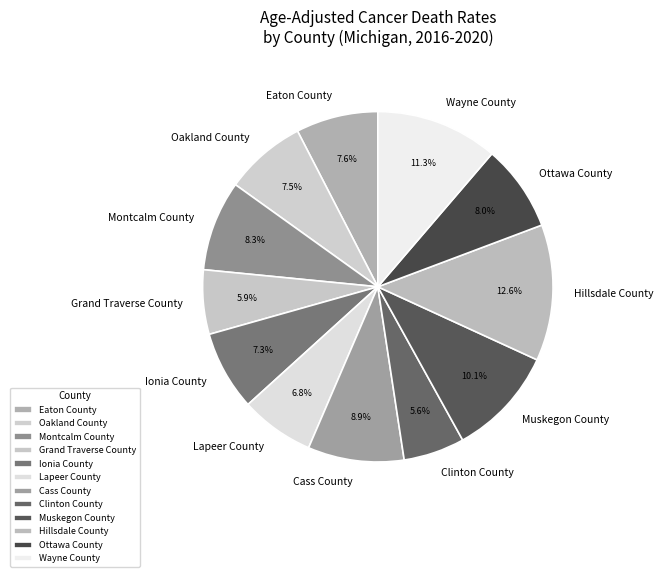

Is there any slice that represents more than half of the pie?

No